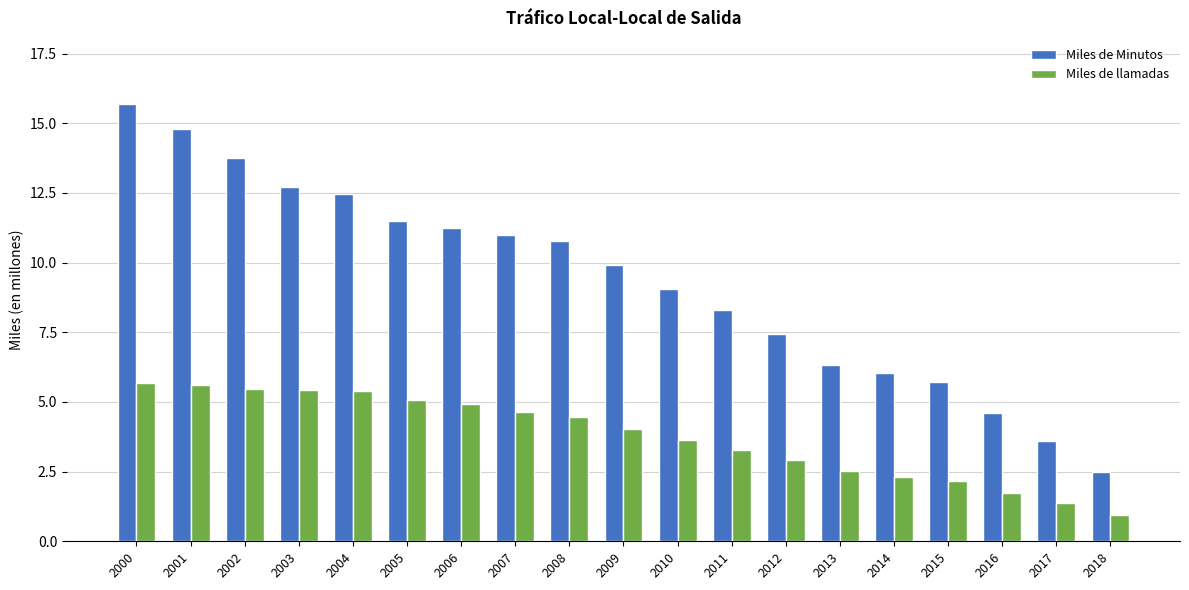

The value of Miles de Minutos at 2018 is 2.5. True or false?

True